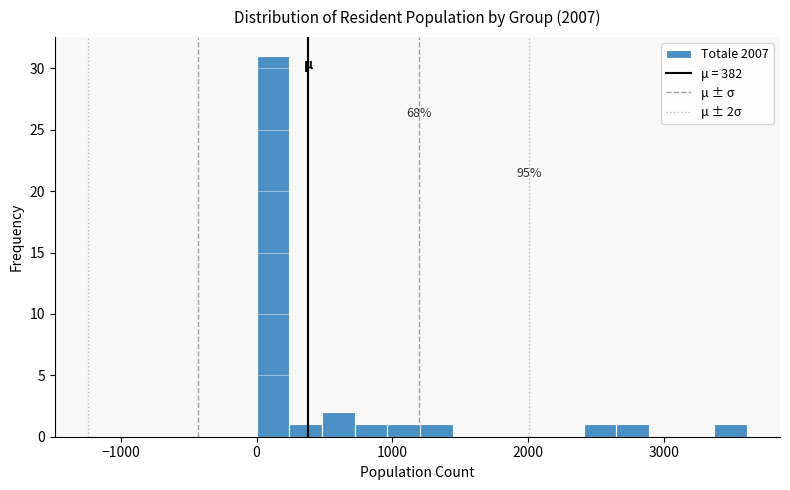

Around what value on the x-axis is the tallest bar? Give the approximate position of its centre, as read against the axis.

100